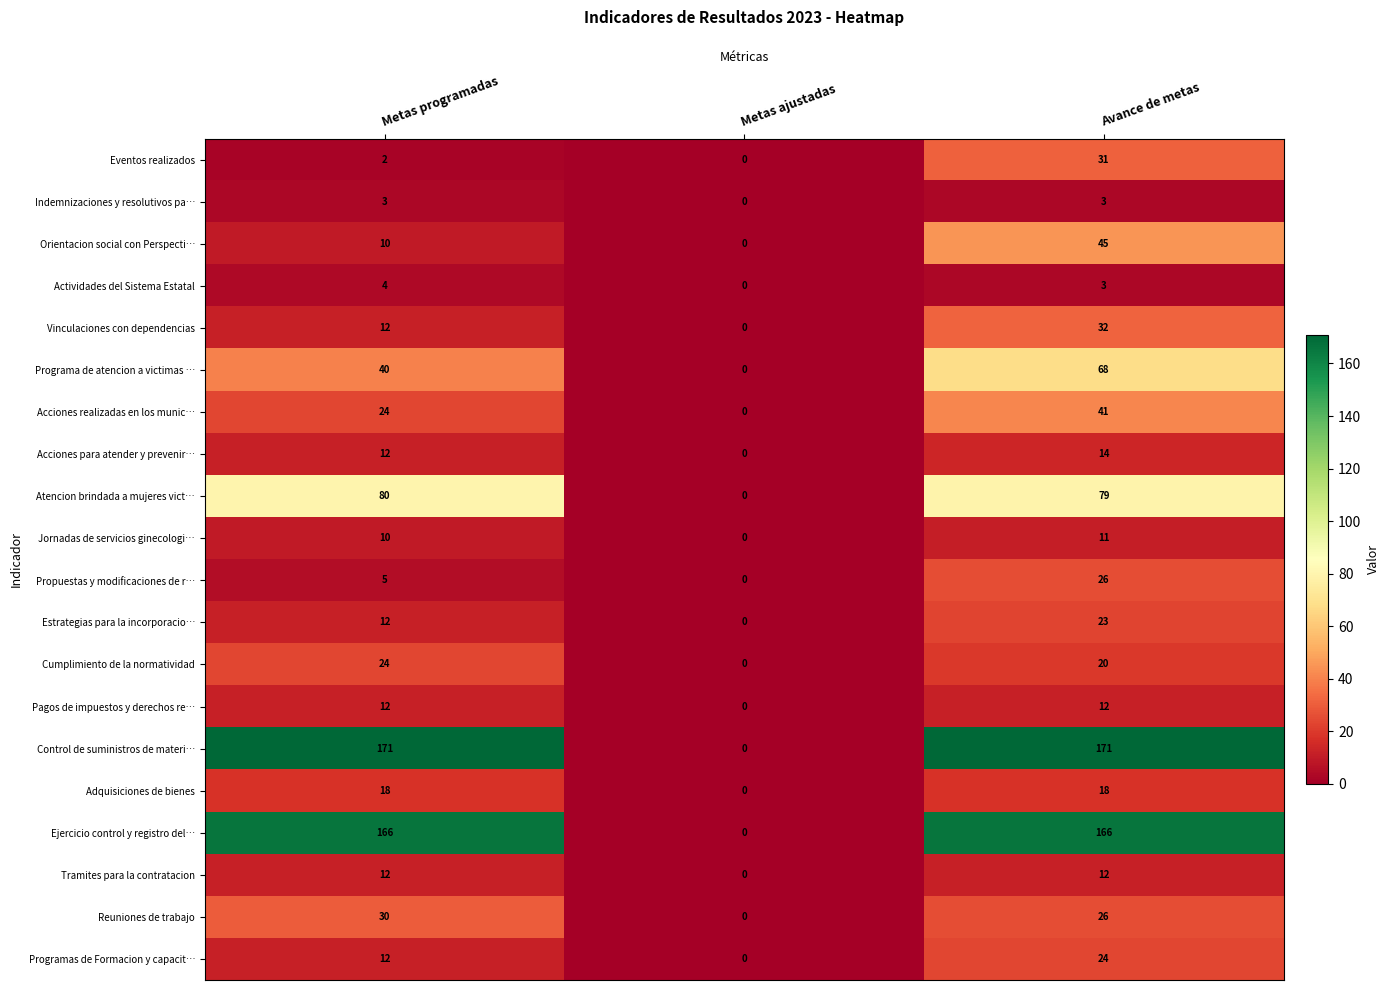

List the labels in order of Reuniones de trabajo value, largest first.

Metas programadas, Avance de metas, Metas ajustadas